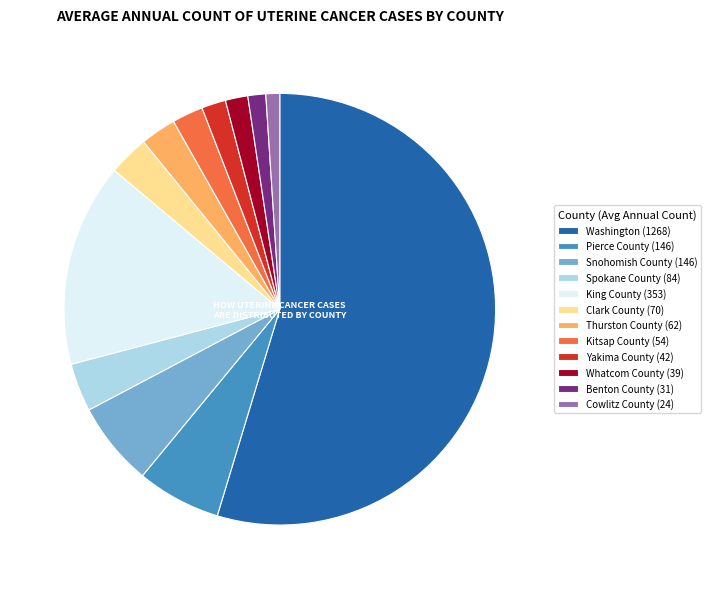

Which category has the biggest portion of the pie?

Washington